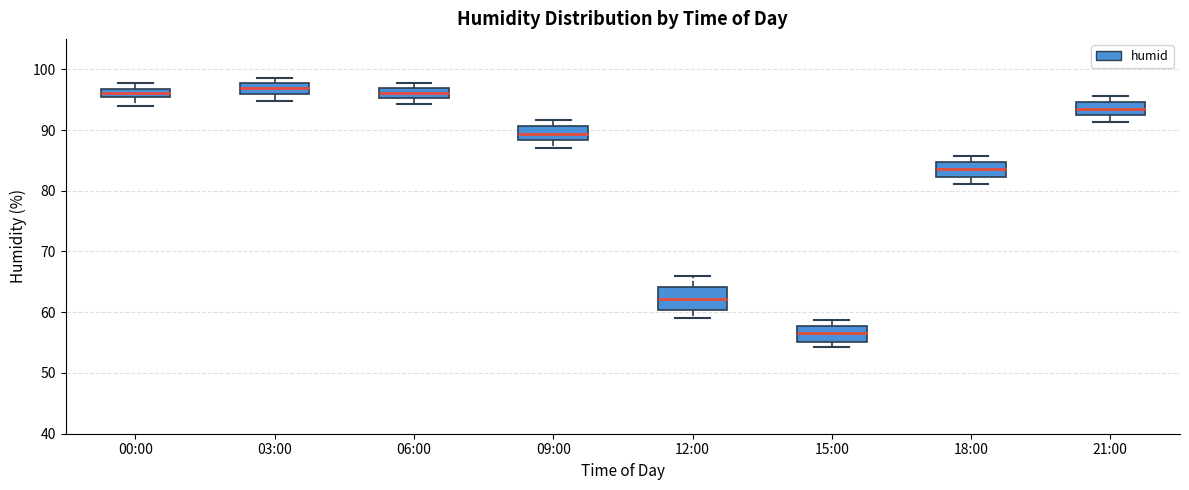

Comparing the boxes themselves (not the whiskers), which one is the tallest?

12:00